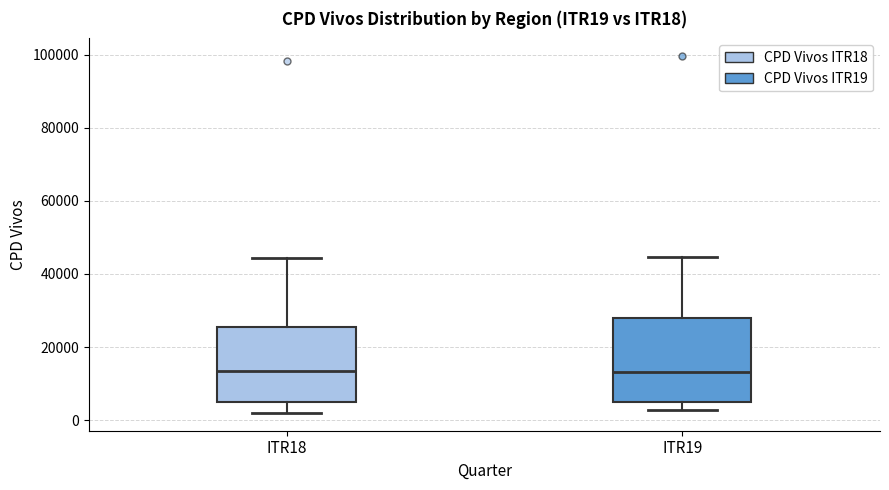

Which box is the tallest, from its lower edge to its upper edge?

ITR19